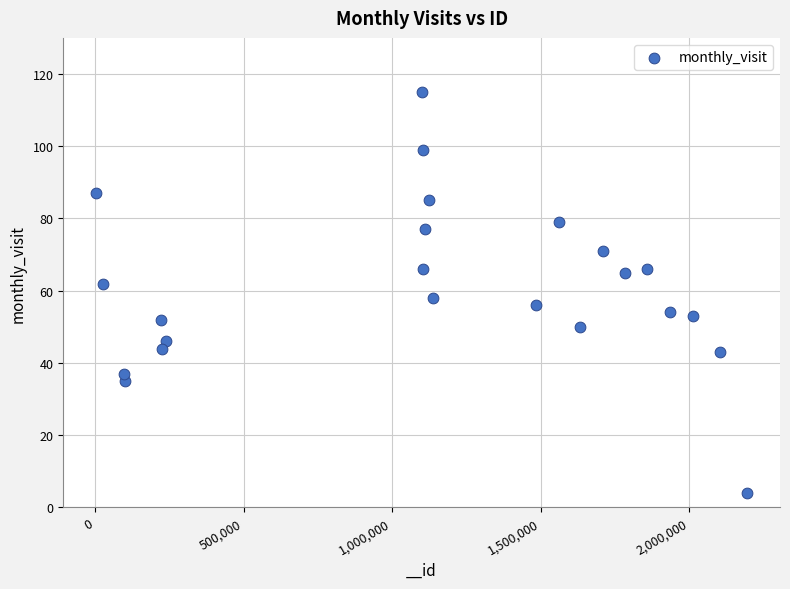

What is the range of Y values (max minus min)?

111